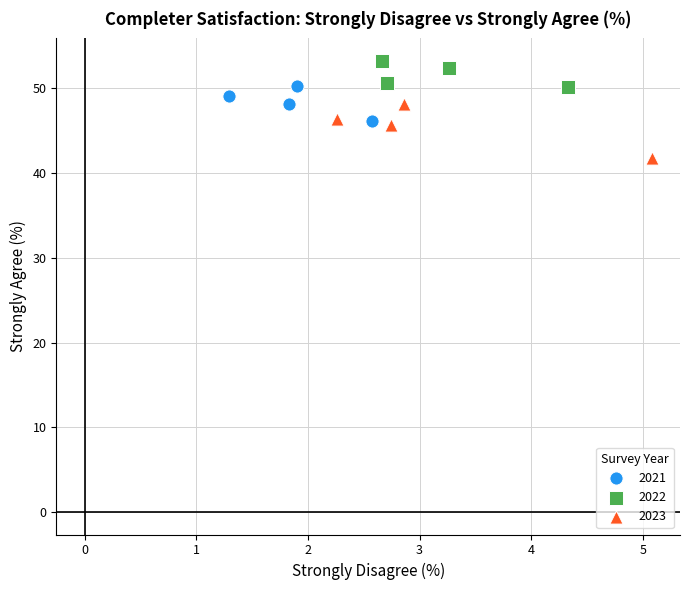

Which series contains the lowest Y value?

2023